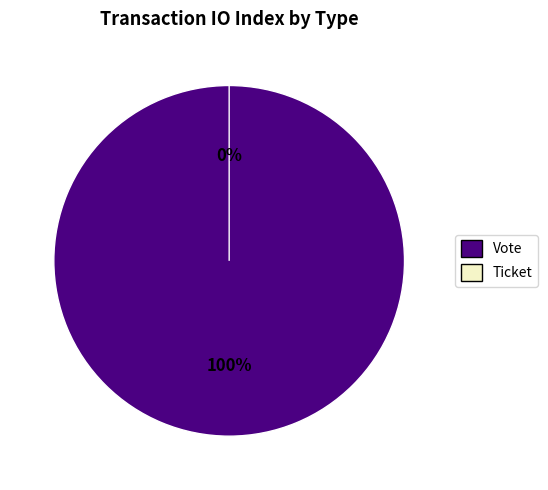

What is the change in value from Vote to Ticket?

-1